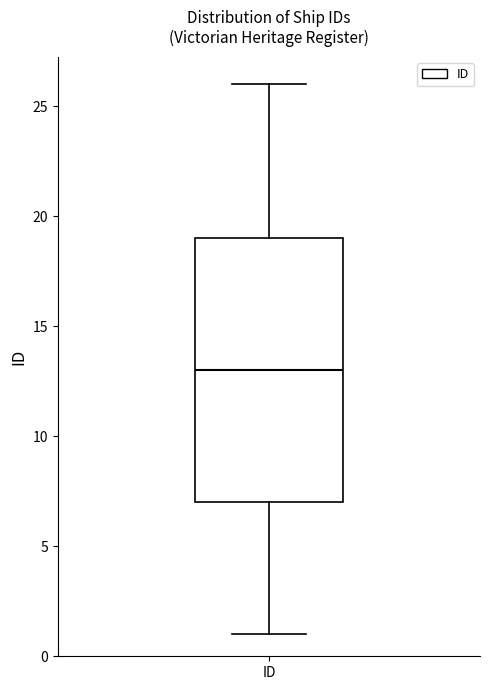

Read this box plot against the y-axis: the position of the median line, the range covered by the box, and the ends of both whiskers. The values are not printed on the chart, so give them approximately, as read against the axis.

median 13, box 7 to 19, whiskers 1 to 26